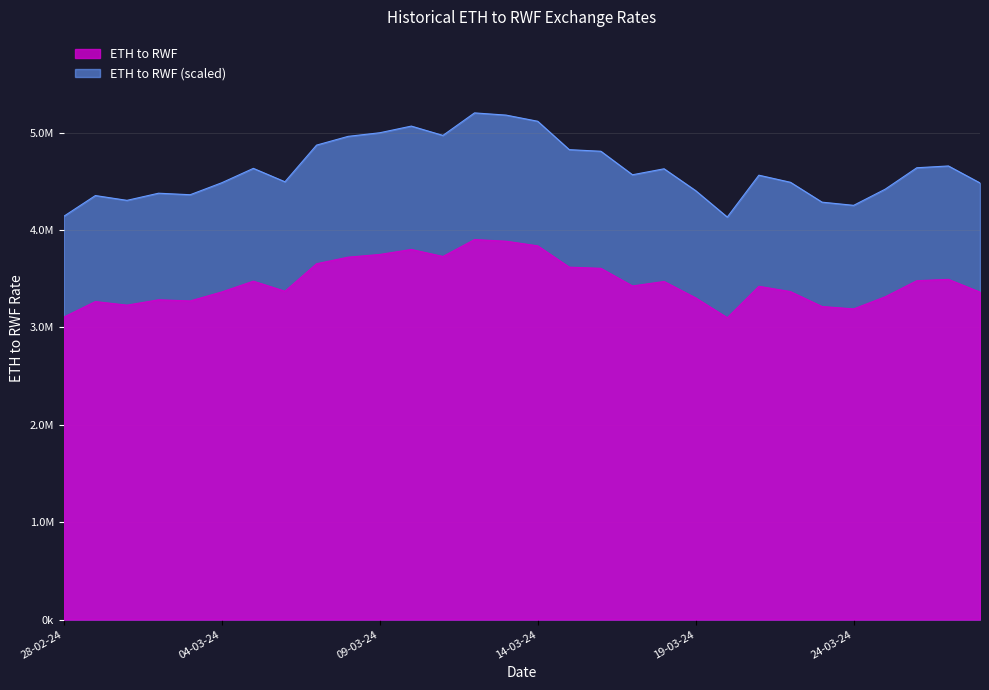

At which category does the chart reach its peak across all series?

12-03-24